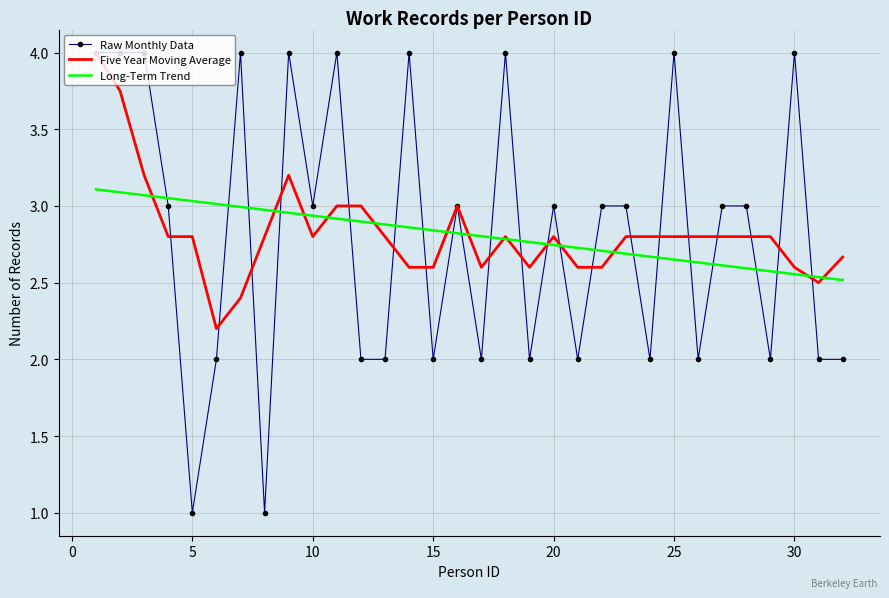

Count the number of data series in this chart.

3